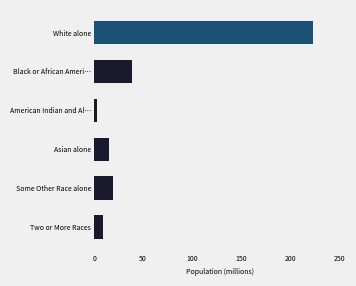

Is it true that the value at Black or African Ameri… is 38.9?

True